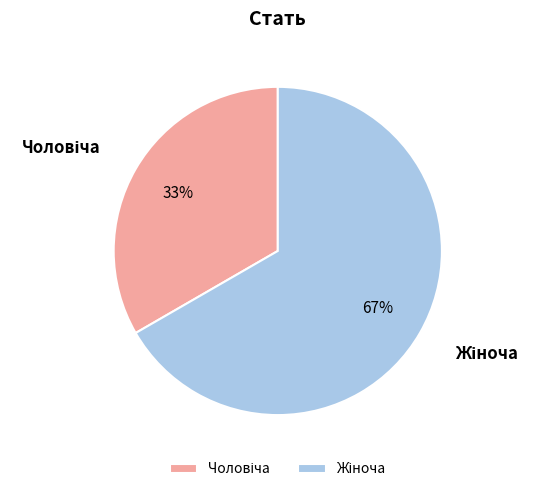

How many slices are in this pie chart?

2